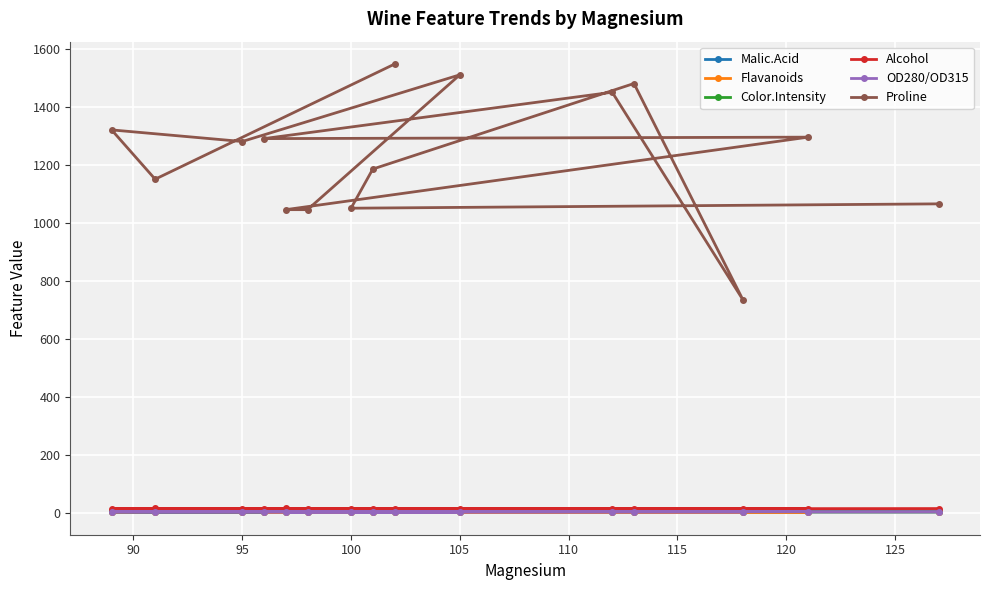

Which series has the widest spread of values?

Proline